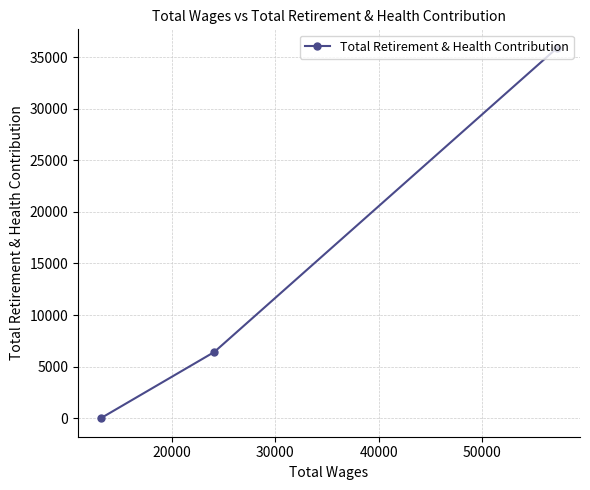

What is the greatest value displayed?

35901